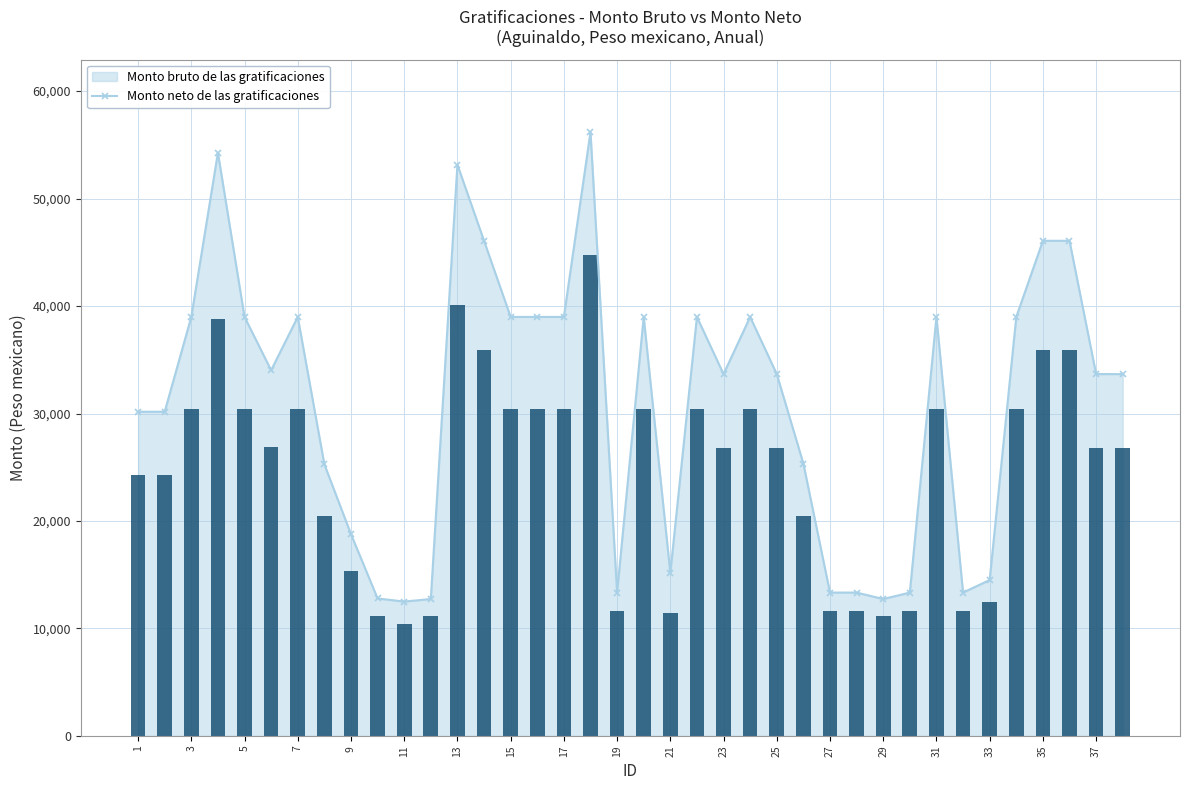

True or false: Monto bruto de las gratificaciones has more than 0 points higher than both neighbors.

True